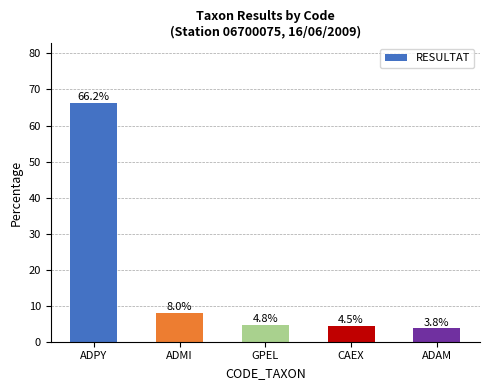

What is the value of the 4th bar from the left?

4.5